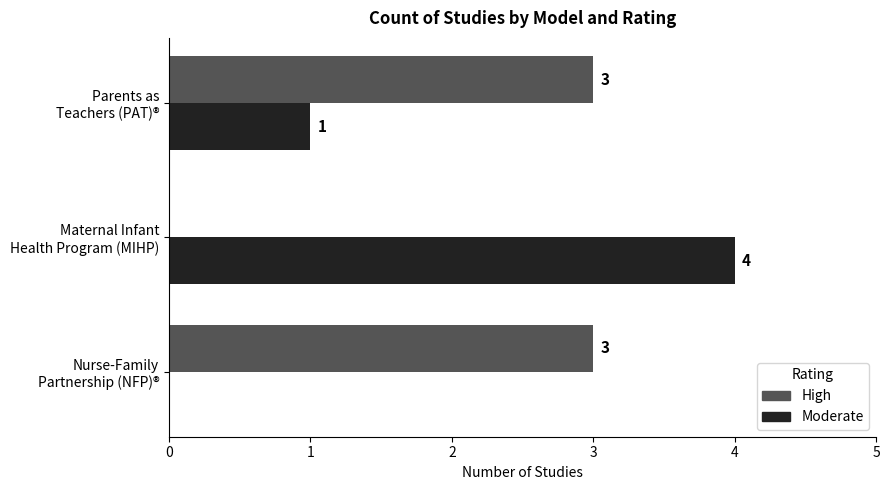

Where is Moderate nearest to the value 2?

Parents as
Teachers (PAT)®